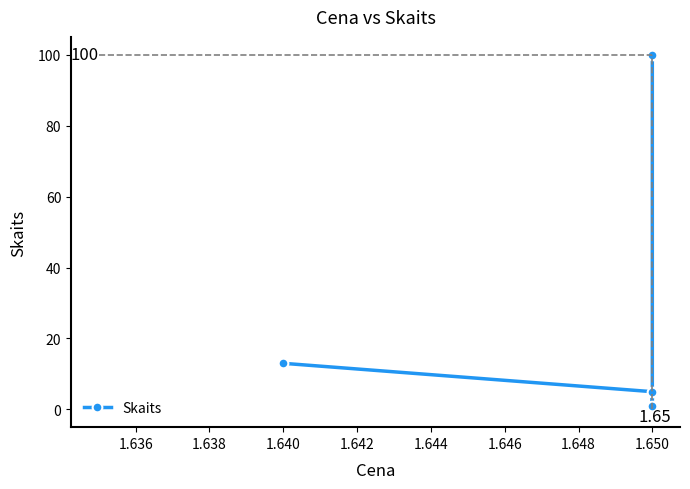

How many lines are shown in the chart?

1